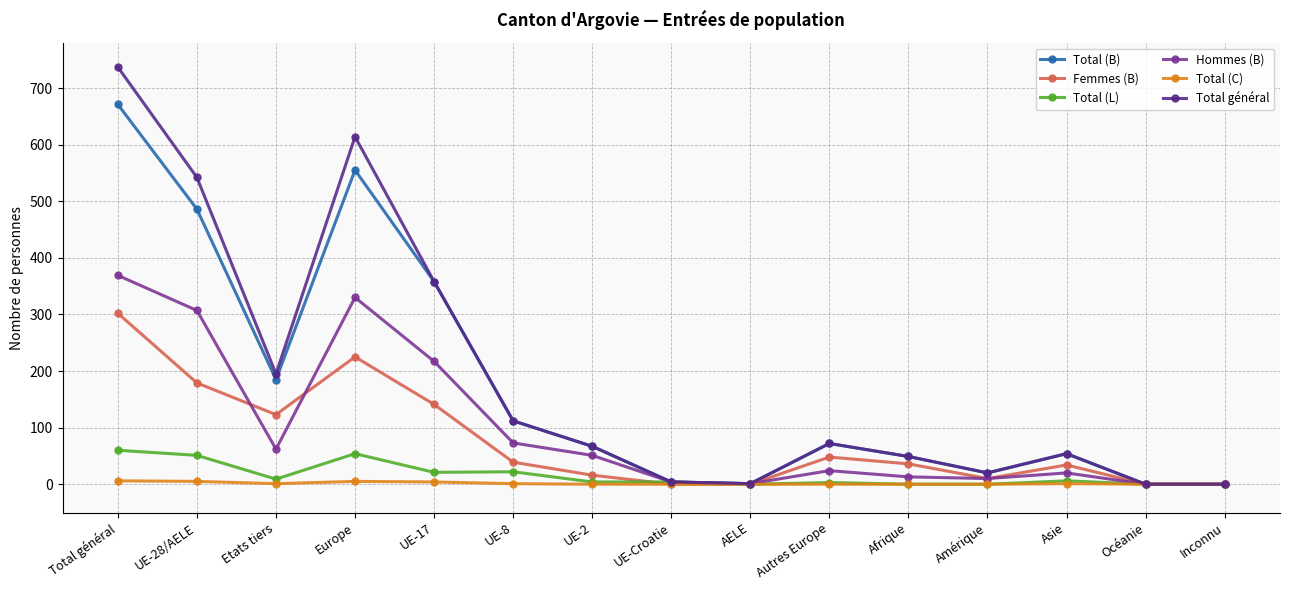

At which category does Total (L) reach its first local valley?

Etats tiers